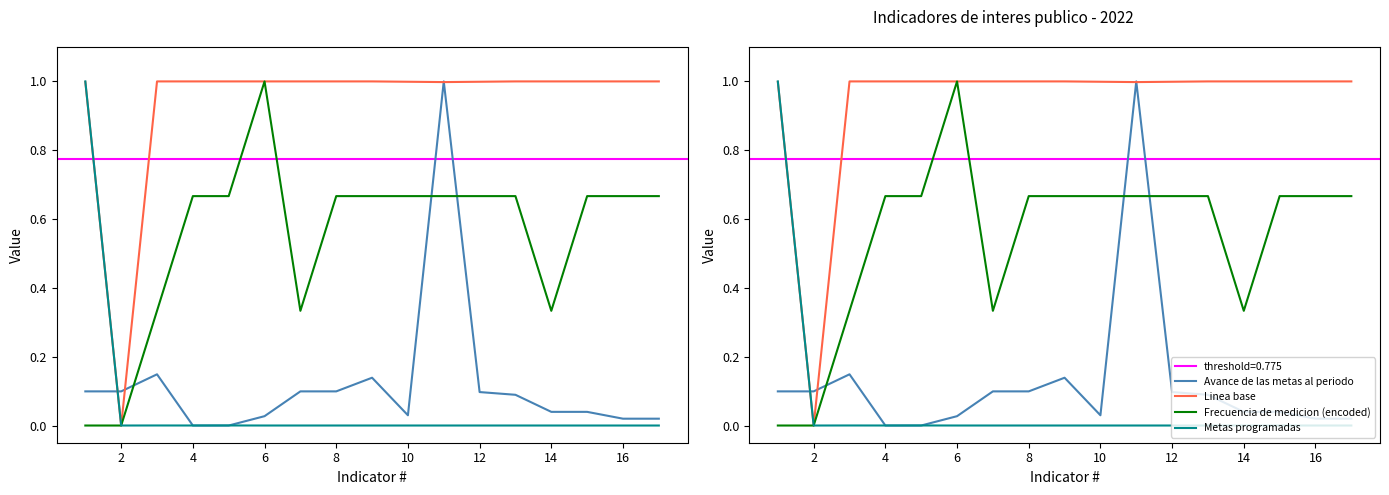

What is the difference between the maximum and minimum values in the Frecuencia de medicion (encoded) series?

1.0